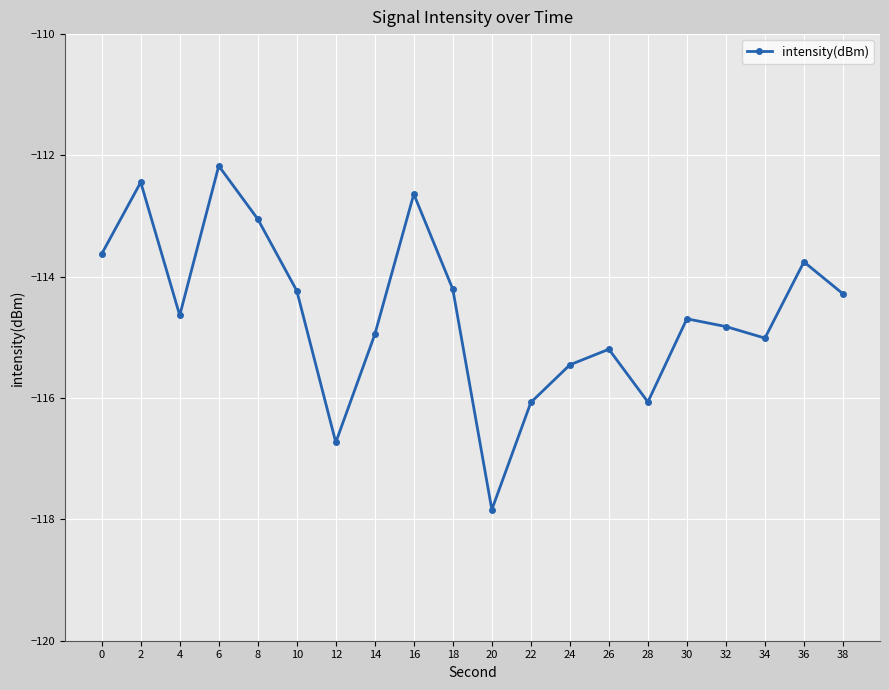

What is the approximate value at 20?

-117.8